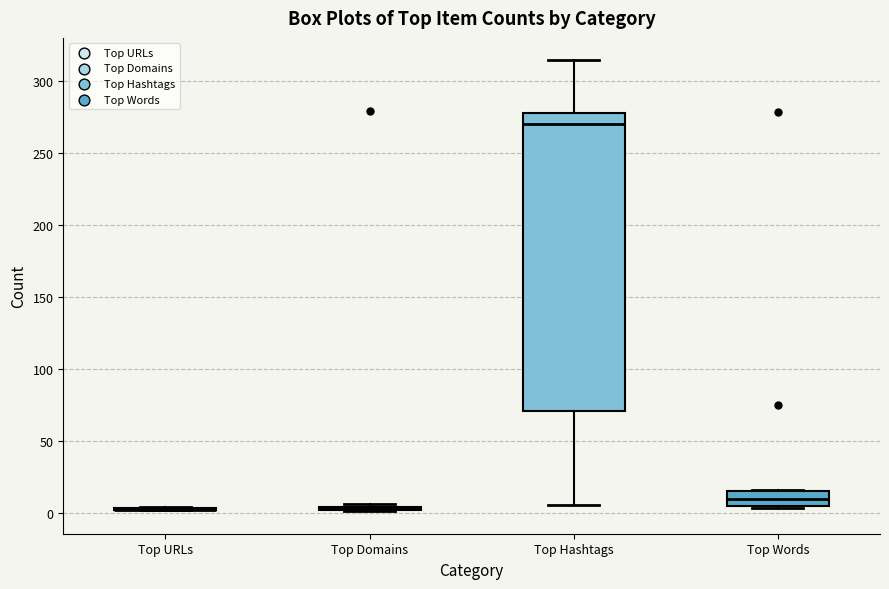

Comparing the boxes themselves (not the whiskers), which one is the tallest?

Top Hashtags